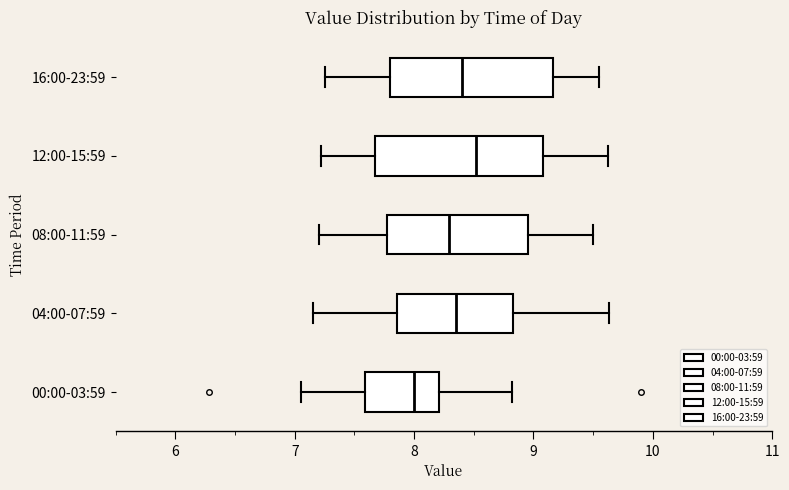

Reading bottom to top, read every box against the x-axis: the position of its median line, the range the box covers, and the ends of its whiskers. The values are not printed on the chart, so give them approximately, as read against the axis.

00:00-03:59: median 8.0, box 7.6 to 8.2, whiskers 7.1 to 8.8
04:00-07:59: median 8.4, box 7.9 to 8.8, whiskers 7.2 to 9.6
08:00-11:59: median 8.3, box 7.8 to 9.0, whiskers 7.2 to 9.5
12:00-15:59: median 8.5, box 7.7 to 9.1, whiskers 7.2 to 9.6
16:00-23:59: median 8.4, box 7.8 to 9.2, whiskers 7.3 to 9.6